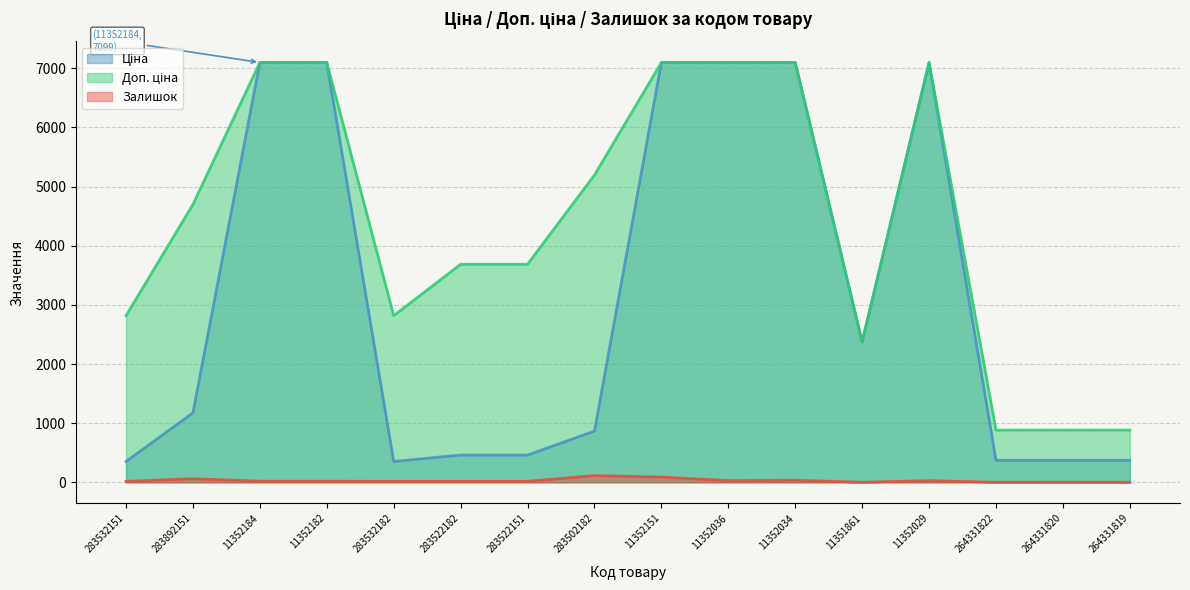

Does the chart display data point markers on the line(s)?

No